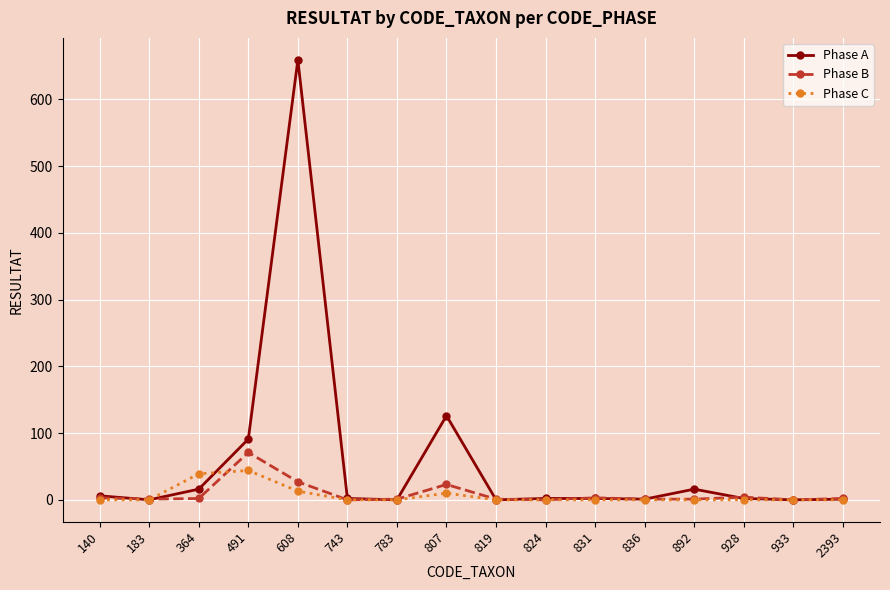

What is the spread (max minus min) of values at 824?

2